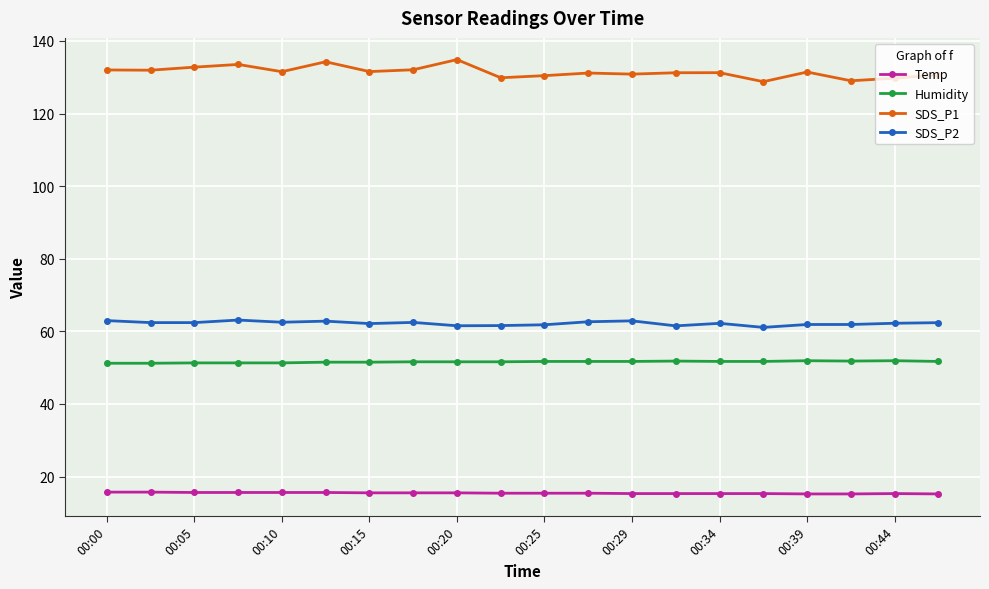

True or false: Temp and SDS_P2 cross at least once.

False